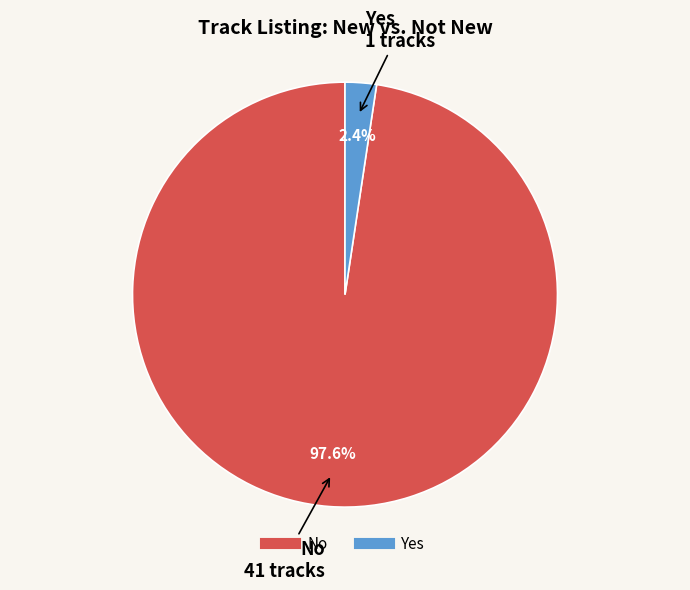

To the nearest percent, what percentage of the pie is Yes?

2%